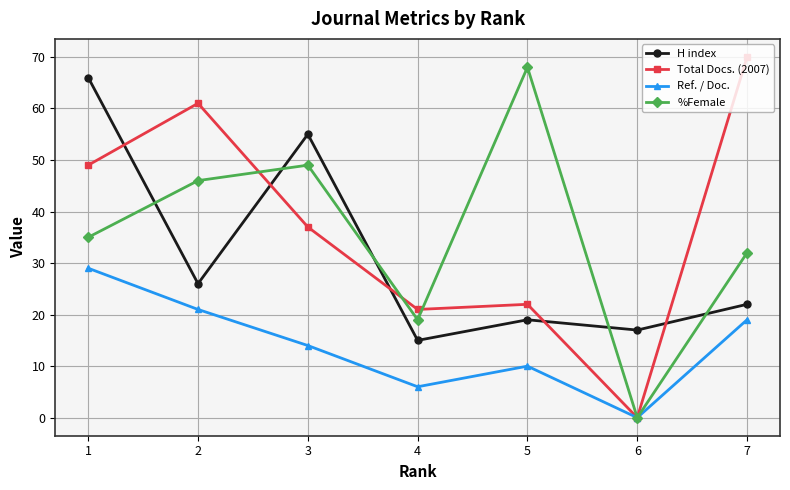

What is the approximate value of H index at 7?

22